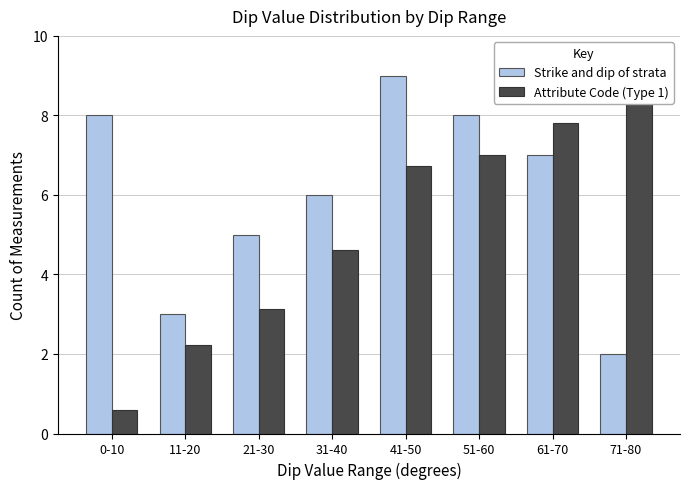

What position from the right is 61-70?

2